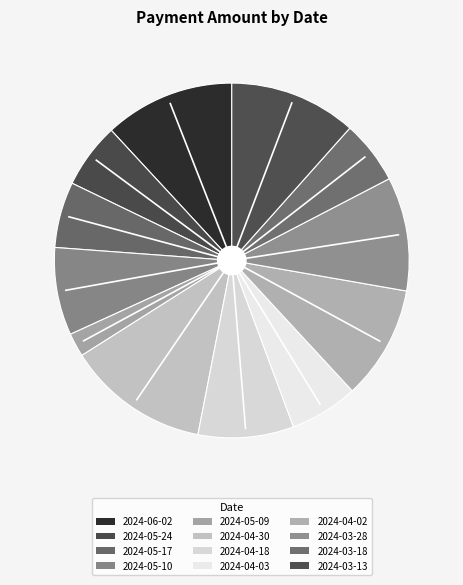

Combined, what portion of the pie is 2024-03-28 and 2024-05-09?

12.5%